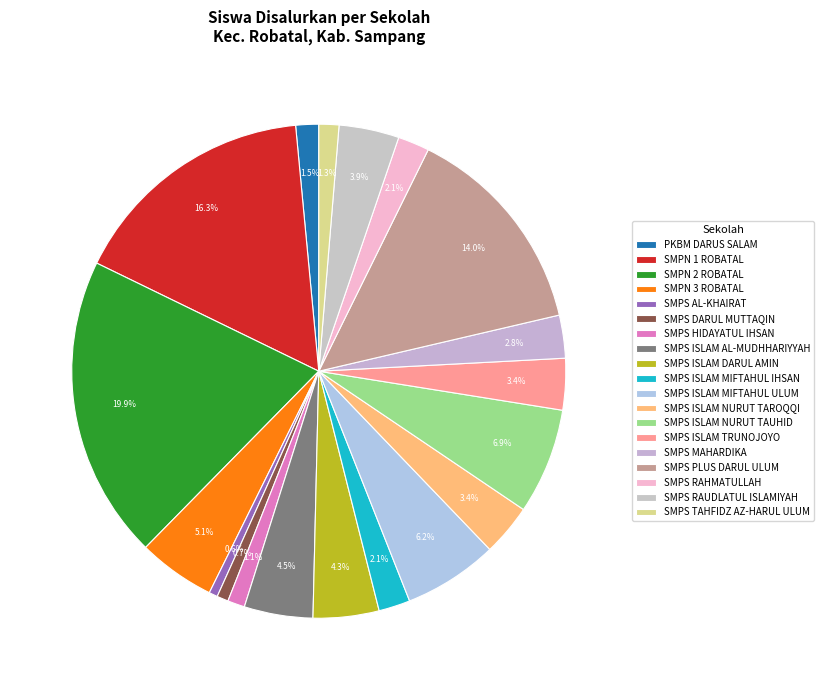

The SMPS HIDAYATUL IHSAN slice represents 15% of the pie. True or false?

False